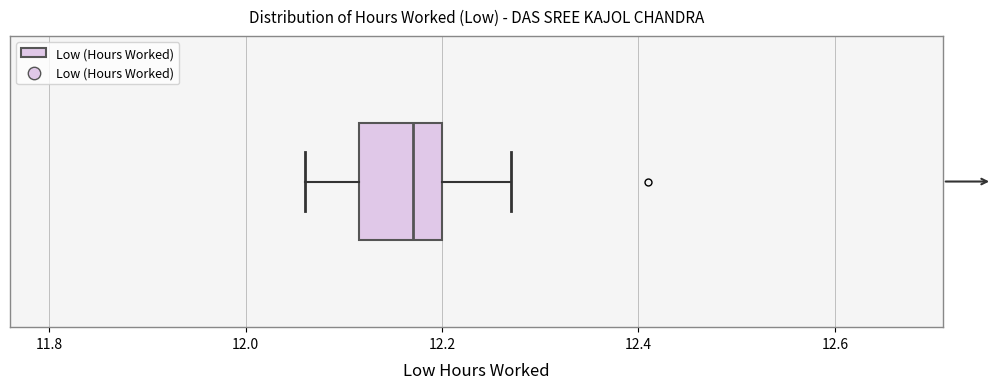

Where is the left edge of the box on the x-axis? The values are not printed on the chart, so give them approximately, as read against the axis.

12.12